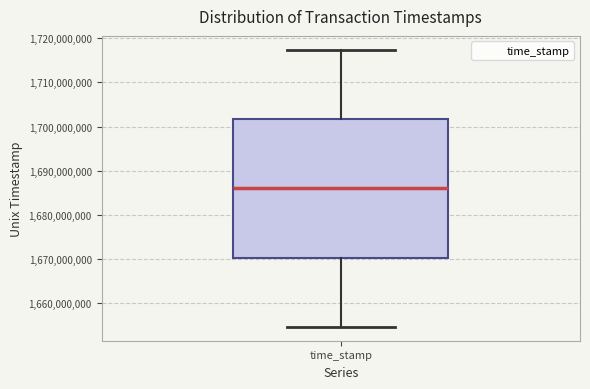

Read this box plot against the y-axis: the position of the median line, the range covered by the box, and the ends of both whiskers. The values are not printed on the chart, so give them approximately, as read against the axis.

median 1686000000, box 1670000000 to 1702000000, whiskers 1655000000 to 1717000000